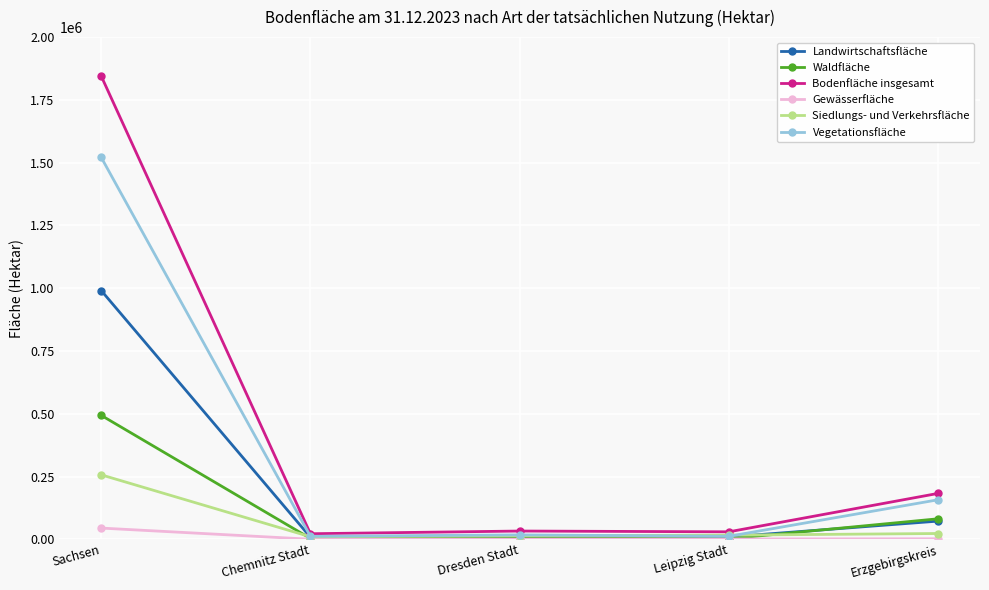

Is the value of Bodenfläche insgesamt at Dresden Stadt greater than the value of Vegetationsfläche at Erzgebirgskreis?

No